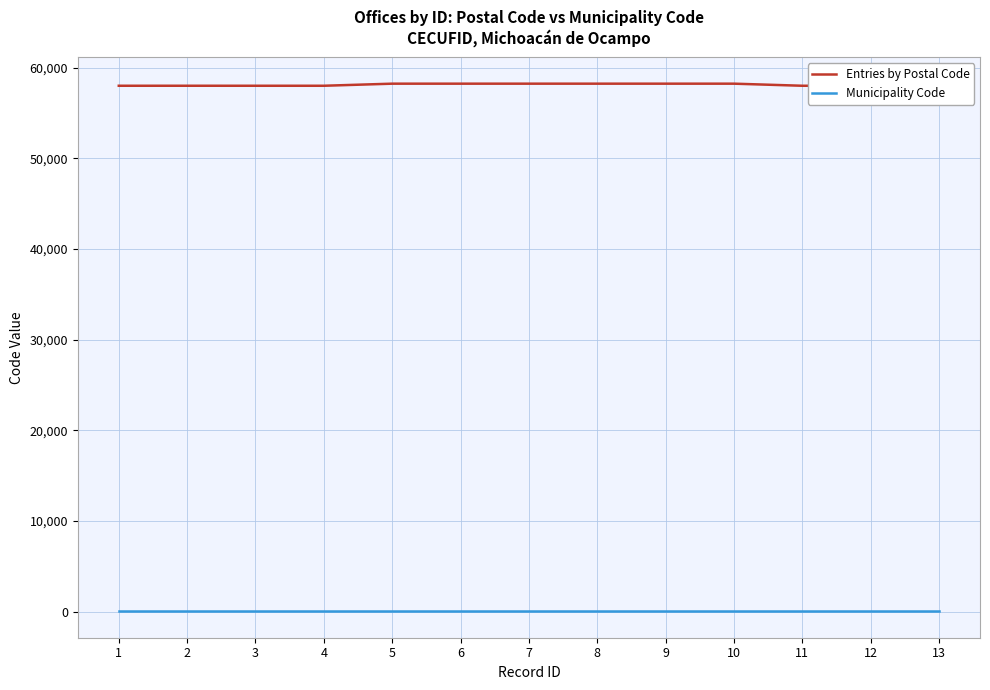

How many interior local peaks does the Entries by Postal Code series have?

1